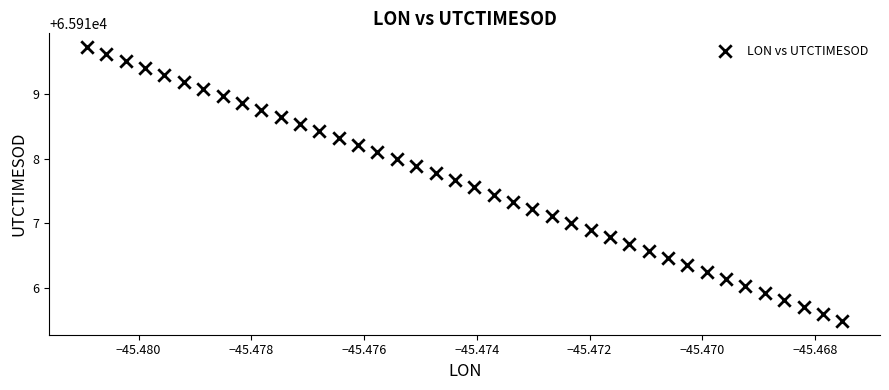

What is the range of Y values (max minus min)?

4.2